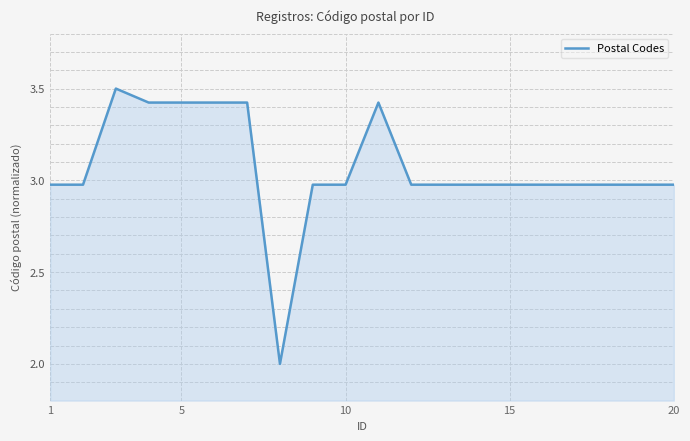

What is the difference between the maximum and minimum values?

1.5